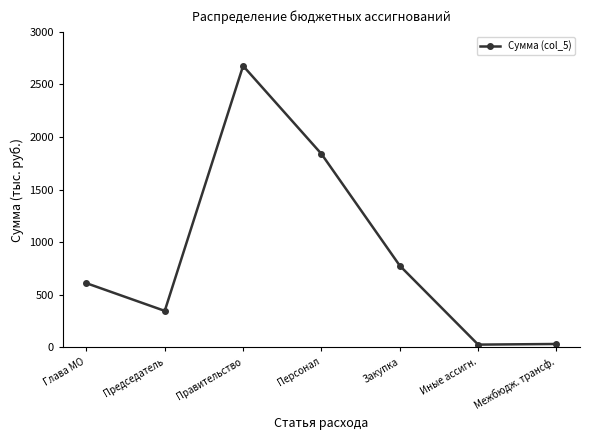

True or false: there are more than 0 points higher than both neighbors.

True